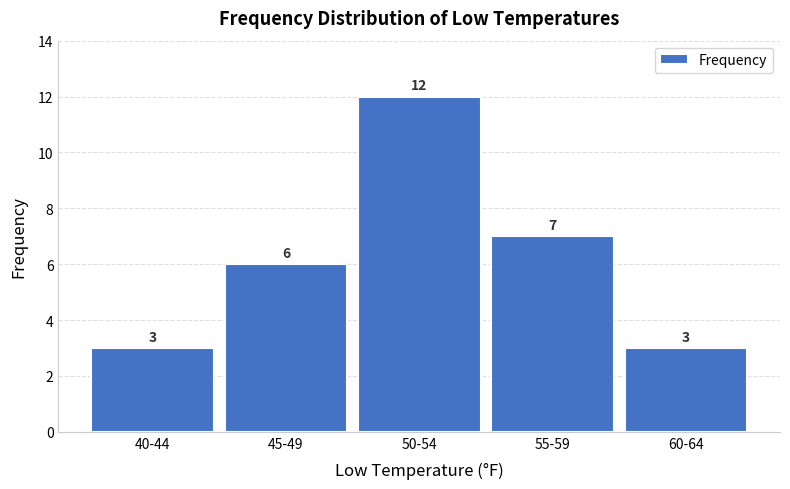

Reading right to left, extract all data points from this chart.

60-64=3	55-59=7	50-54=12	45-49=6	40-44=3